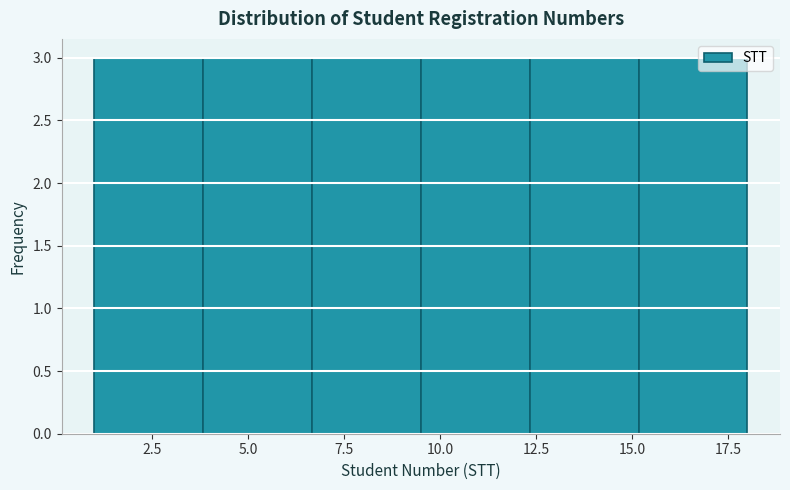

Reading left to right, list every bar in this chart as the range it spans on the x-axis followed by its height. Neither the bar edges nor the heights are printed on the chart, so give them approximately, as read against the axes.

1.0 to 4.0: 3
4.0 to 6.5: 3
6.5 to 9.5: 3
9.5 to 12.5: 3
12.5 to 15.0: 3
15.0 to 18.0: 3